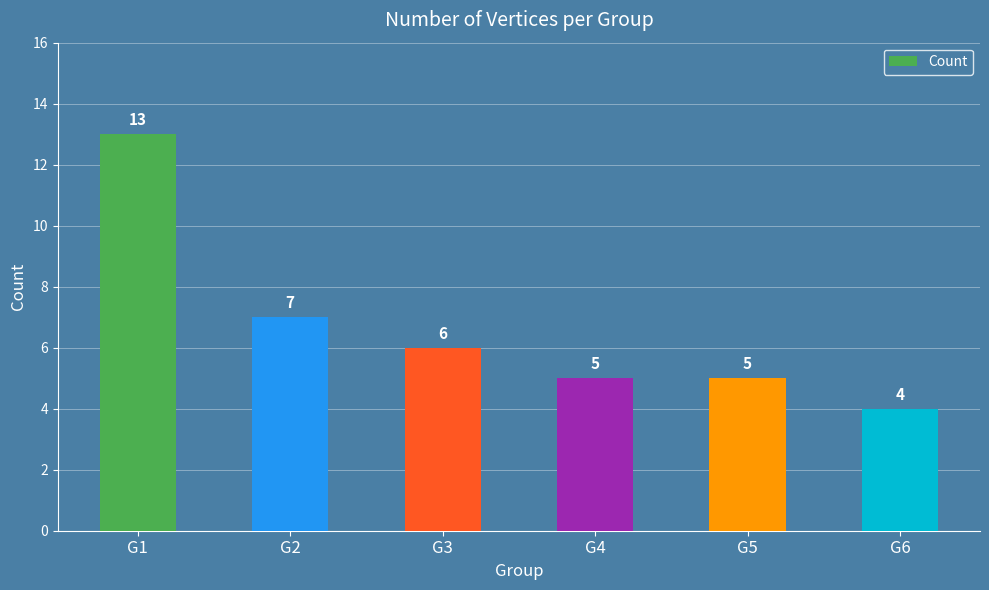

Count the values in the range 5 to 7.

4